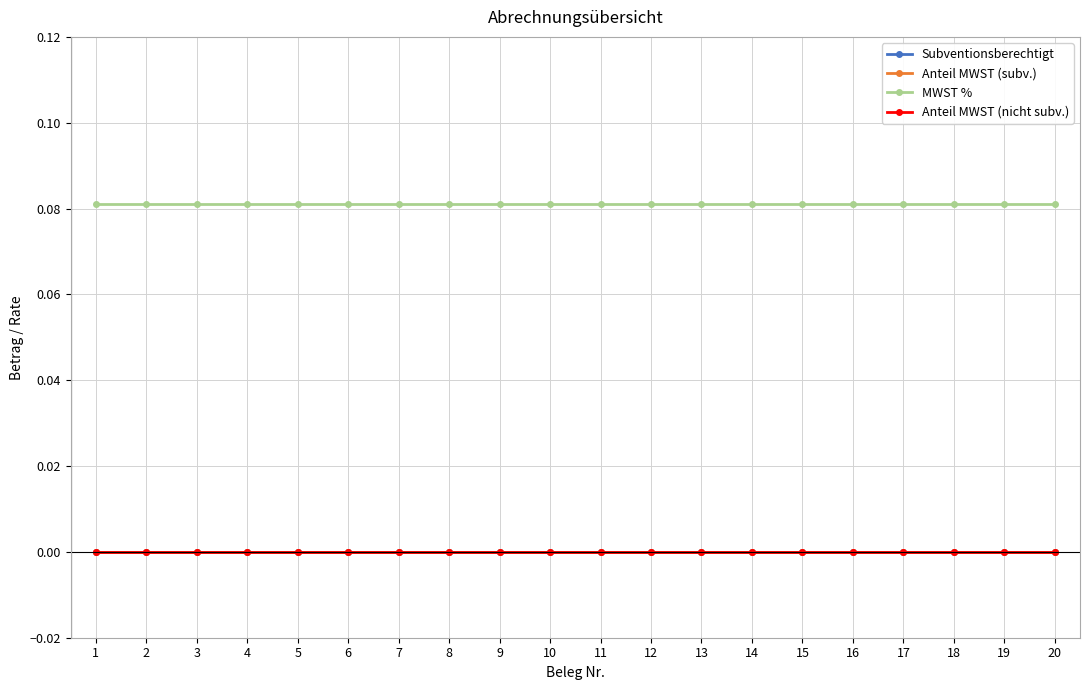

At 3, list the series in order from smallest to largest.

Subventionsberechtigt, Anteil MWST (subv.), Anteil MWST (nicht subv.), MWST %